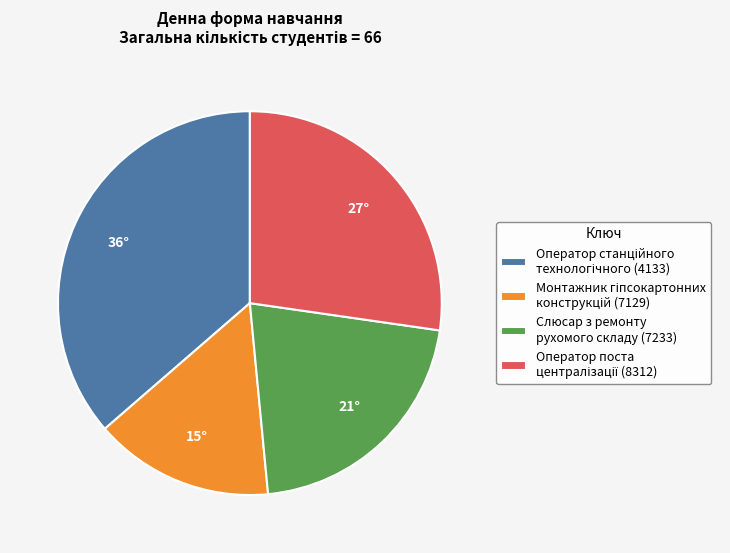

Is there a majority slice in this chart?

No